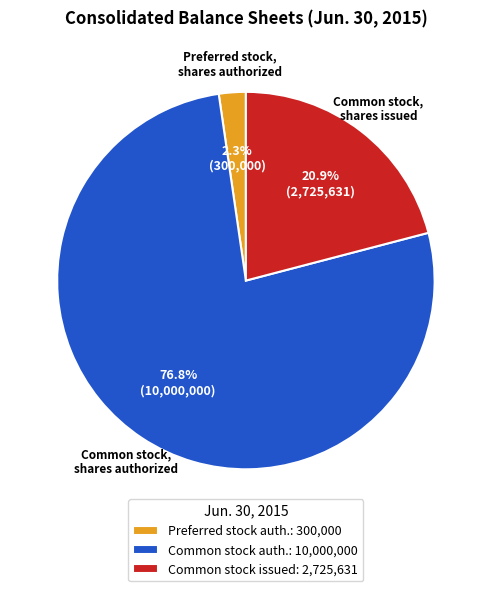

To the nearest percent, what is the average slice percentage?

33%